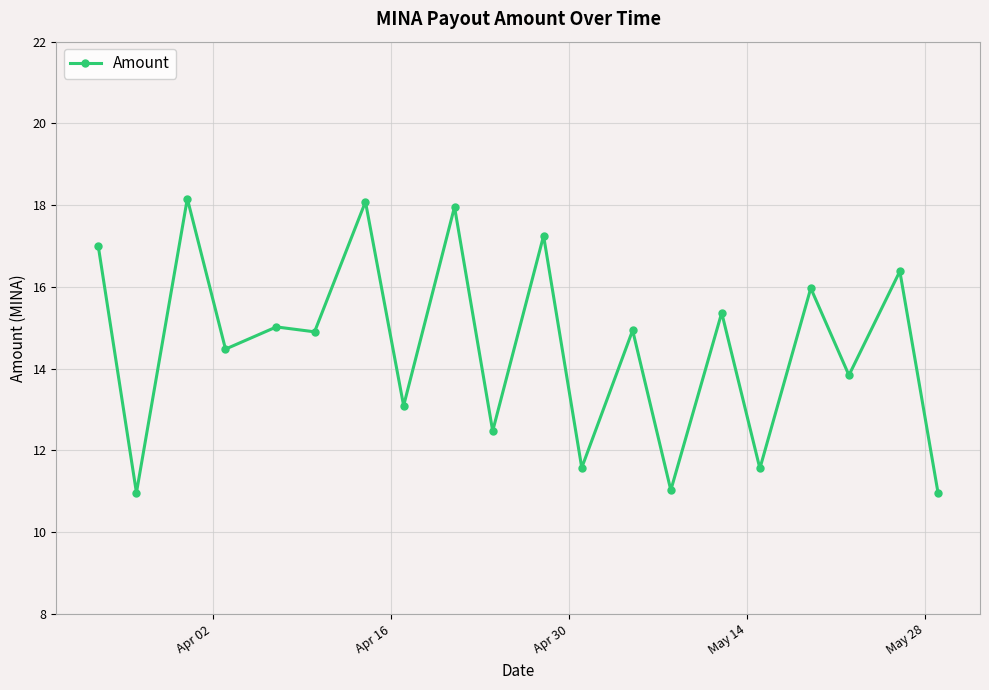

What is the smallest value displayed?

11.0